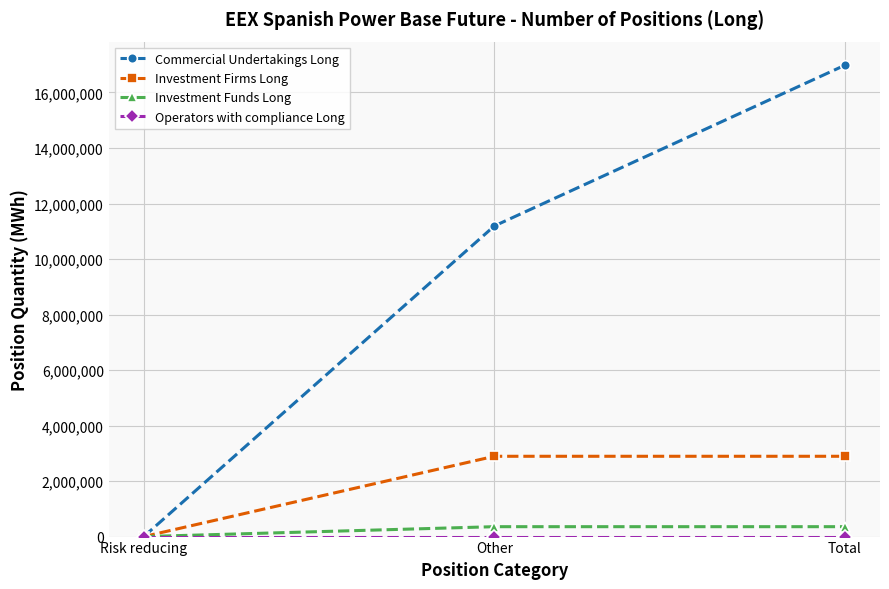

What is the average value of the Commercial Undertakings Long series?

9391562